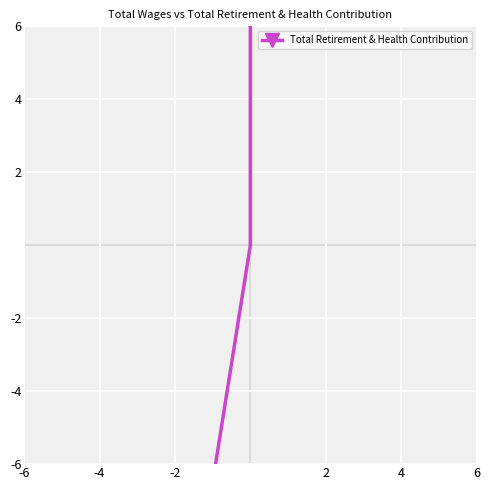

Which label corresponds to the largest value in the chart?

-2